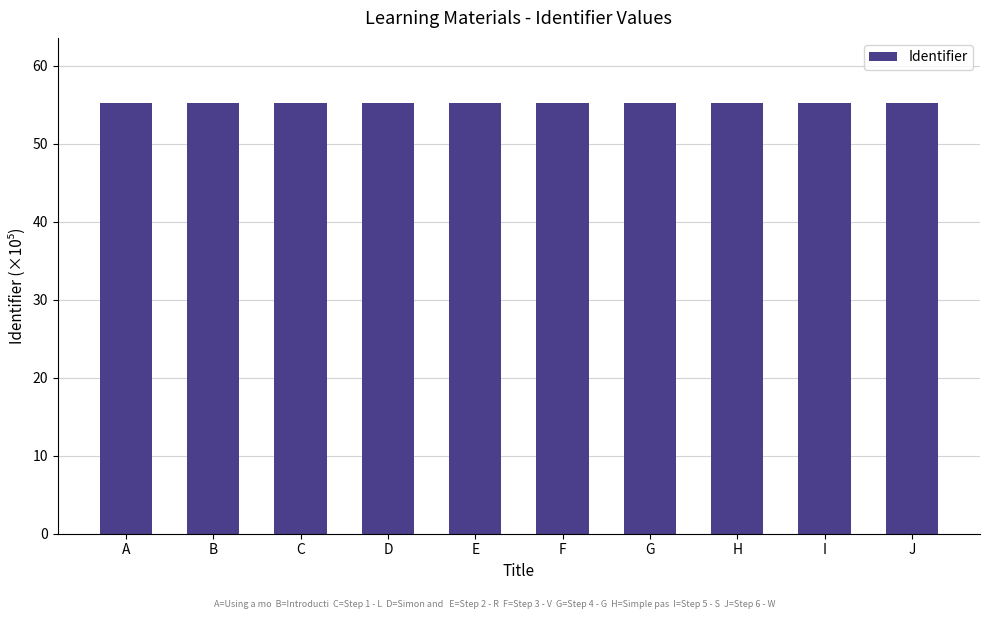

What is the minimum value shown in the chart?

55.2